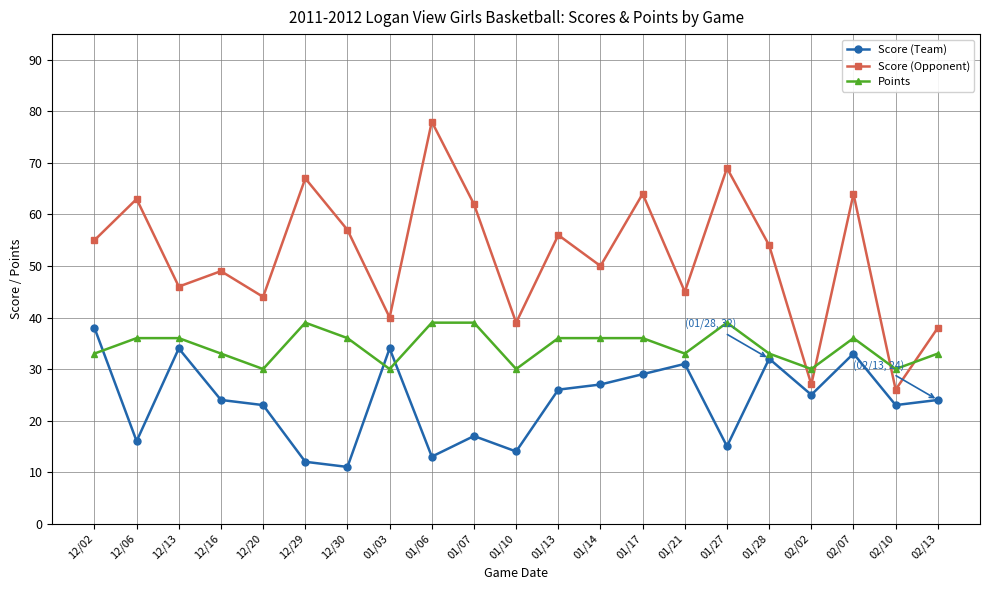

How many data points in Points are less than 36?

10